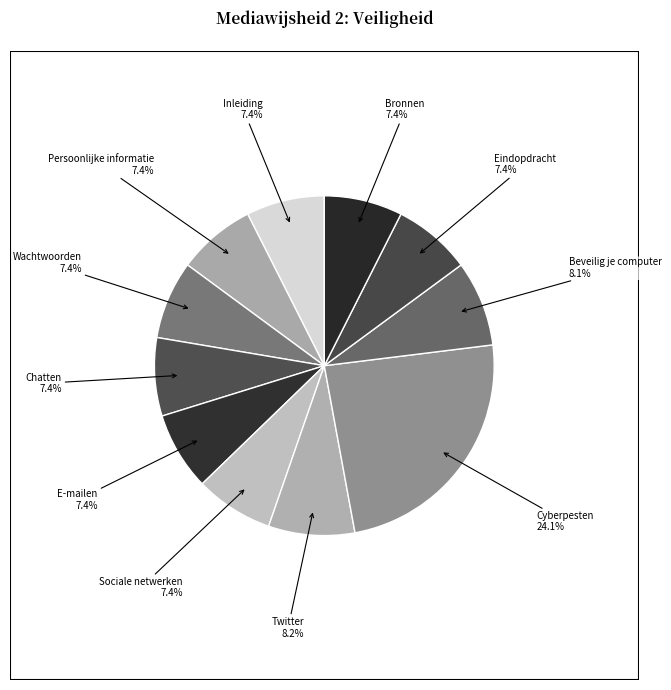

What is the largest slice in the pie chart?

Cyberpesten